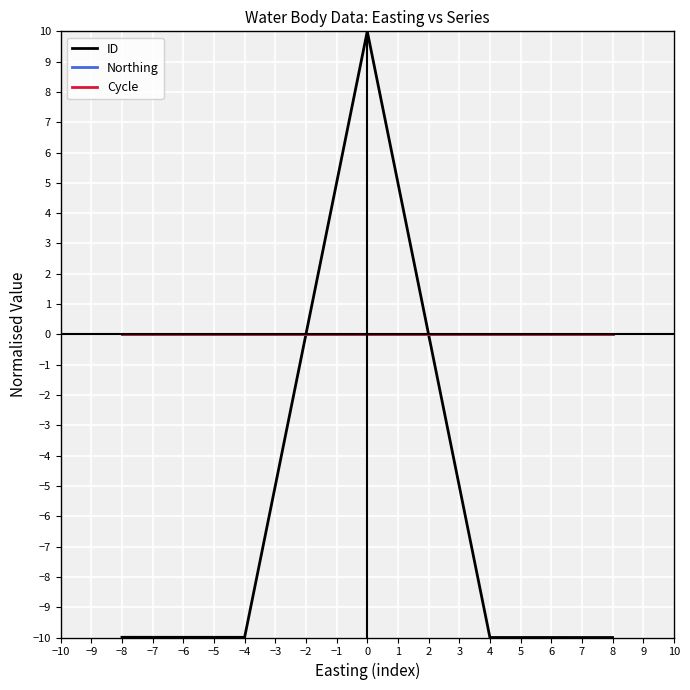

Reading right to left, what are all the values shown in this chart?

ID: -10.0	-10.0	10.0	-10.0	-10.0
Northing: 0.0	0.0	0.0	0.0	0.0
Cycle: 0.0	0.0	0.0	0.0	0.0